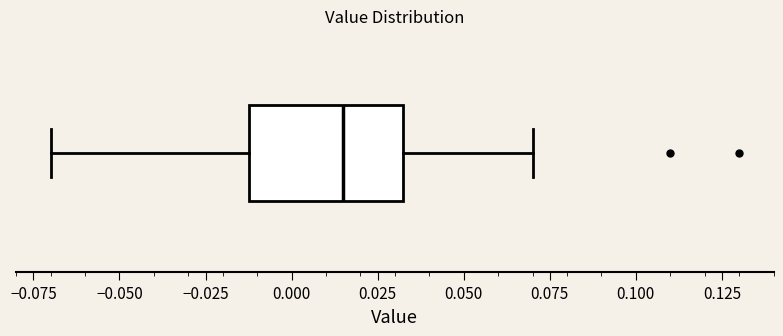

Read this box plot against the x-axis: the position of the median line, the range covered by the box, and the ends of both whiskers. The values are not printed on the chart, so give them approximately, as read against the axis.

median 0.015, box -0.010 to 0.035, whiskers -0.070 to 0.070